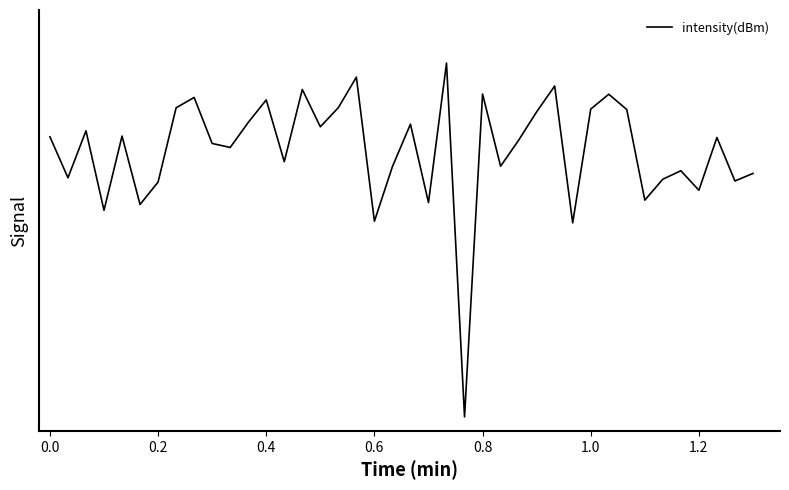

Reading right to left, what are all the values shown in this chart?

17.4	16.9	20.0	16.2	17.6	17.0	15.5	22.0	23.1	22.0	13.9	23.7	21.8	19.8	17.9	23.1	0.0	25.3	15.3	20.9	17.9	14.0	24.3	22.1	20.7	23.4	18.3	22.7	21.1	19.3	19.6	22.8	22.1	16.8	15.2	20.1	14.8	20.5	17.1	20.0